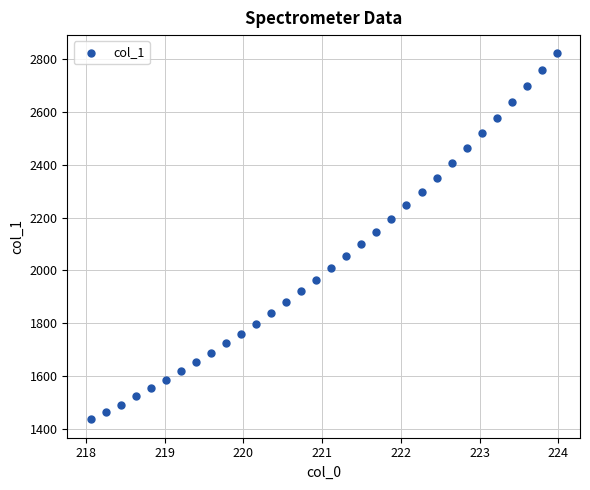

What is the range of X values (max minus min)?

5.9